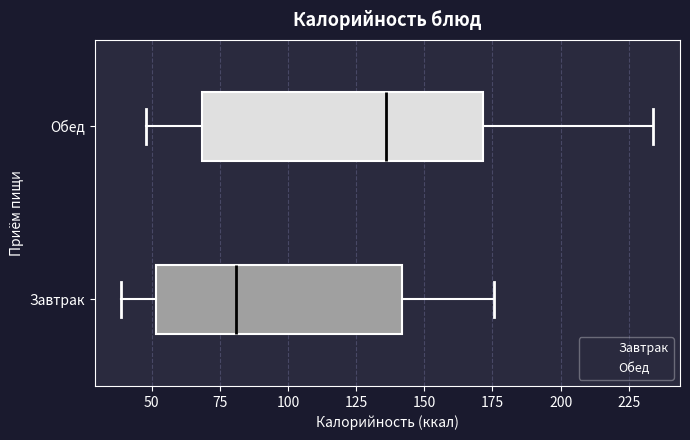

Reading bottom to top, read every box against the x-axis: the position of its median line, the range the box covers, and the ends of its whiskers. The values are not printed on the chart, so give them approximately, as read against the axis.

Завтрак: median 80, box 50 to 140, whiskers 40 to 175
Обед: median 135, box 70 to 170, whiskers 50 to 235